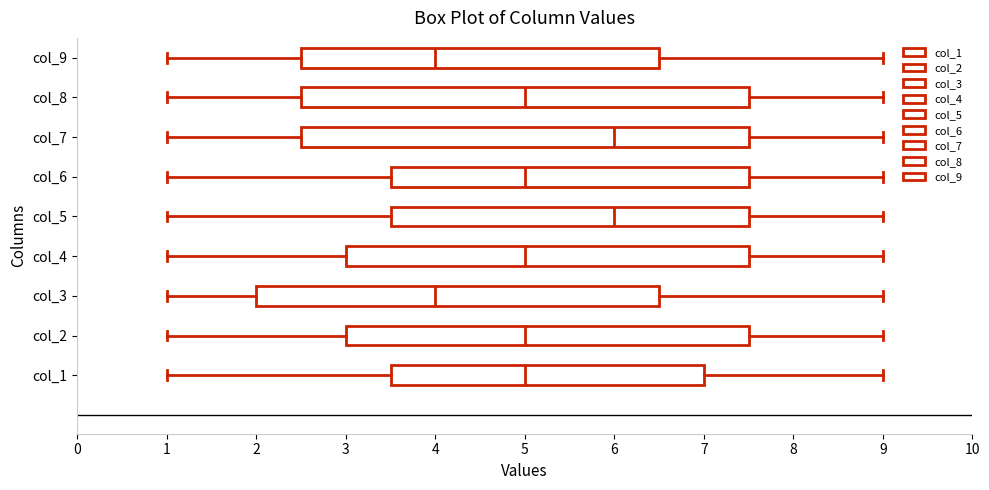

Reading bottom to top, transcribe this box plot: for each box, give where its median line is, the range the box spans, and where its two whiskers end, as read against the x-axis. The values are not printed on the chart, so give them approximately, as read against the axis.

col_1: median 5.0, box 3.5 to 7.0, whiskers 1.0 to 9.0
col_2: median 5.0, box 3.0 to 7.5, whiskers 1.0 to 9.0
col_3: median 4.0, box 2.0 to 6.5, whiskers 1.0 to 9.0
col_4: median 5.0, box 3.0 to 7.5, whiskers 1.0 to 9.0
col_5: median 6.0, box 3.5 to 7.5, whiskers 1.0 to 9.0
col_6: median 5.0, box 3.5 to 7.5, whiskers 1.0 to 9.0
col_7: median 6.0, box 2.5 to 7.5, whiskers 1.0 to 9.0
col_8: median 5.0, box 2.5 to 7.5, whiskers 1.0 to 9.0
col_9: median 4.0, box 2.5 to 6.5, whiskers 1.0 to 9.0